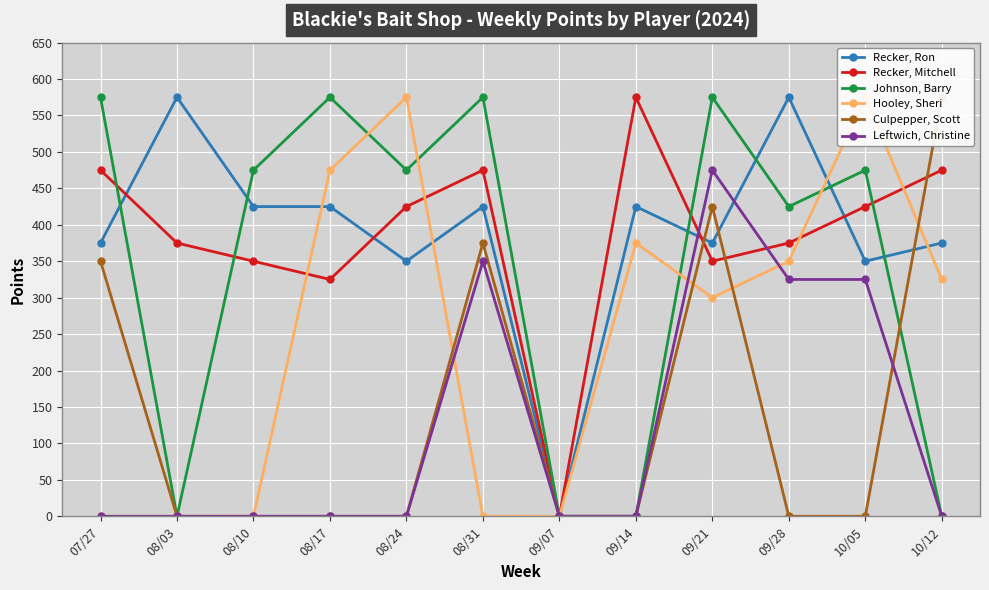

At how many categories does at least one series exceed 344?

11